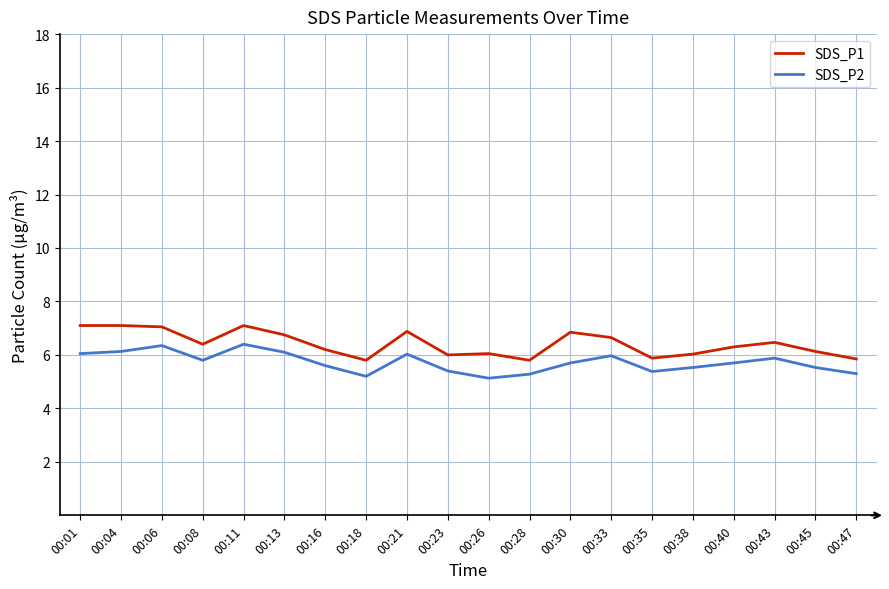

What is the approximate value of SDS_P2 at 00:11?

6.4